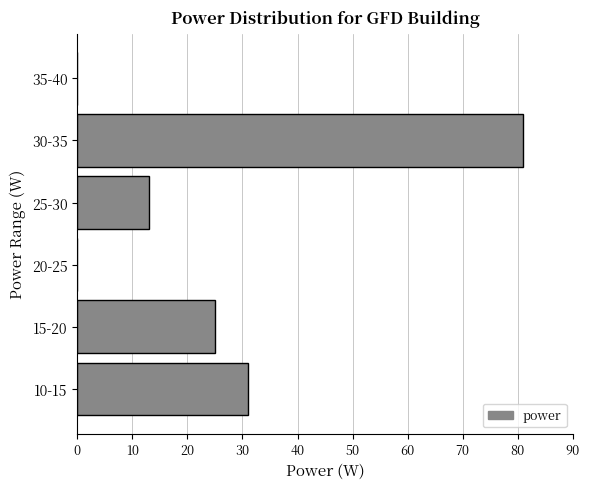

Reading top to bottom, list all the values displayed in this chart.

35-40=0	30-35=81	25-30=13	20-25=0	15-20=25	10-15=31